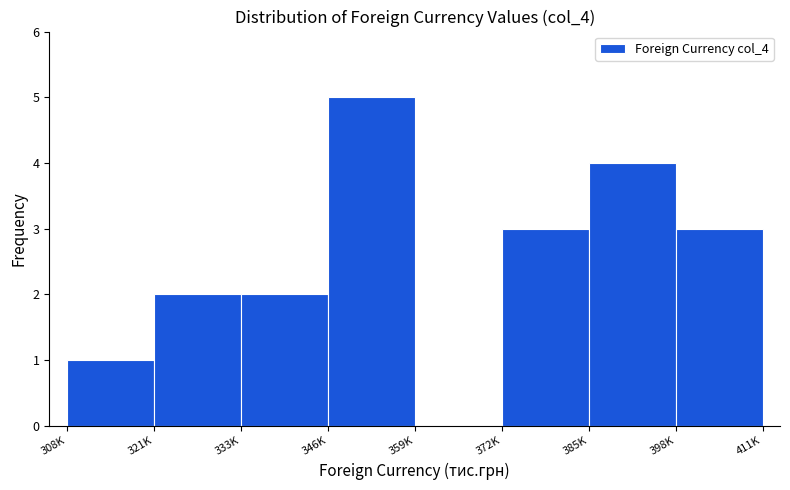

Reading left to right, what are all the values shown in this chart?

308K=1	321K=2	333K=2	346K=5	359K=0	372K=3	385K=4	398K=3